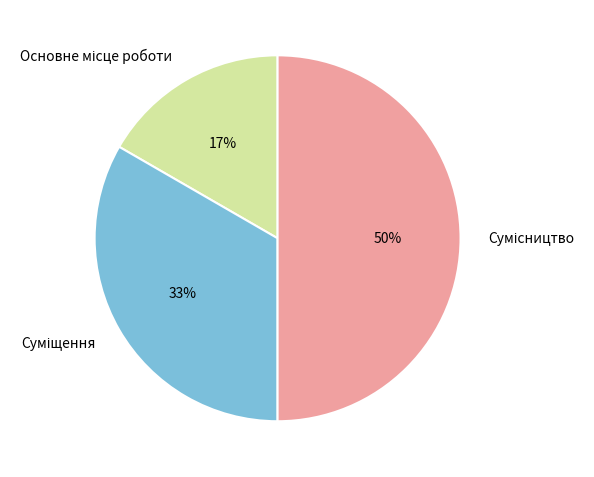

To the nearest percent, what is the average slice percentage?

33%